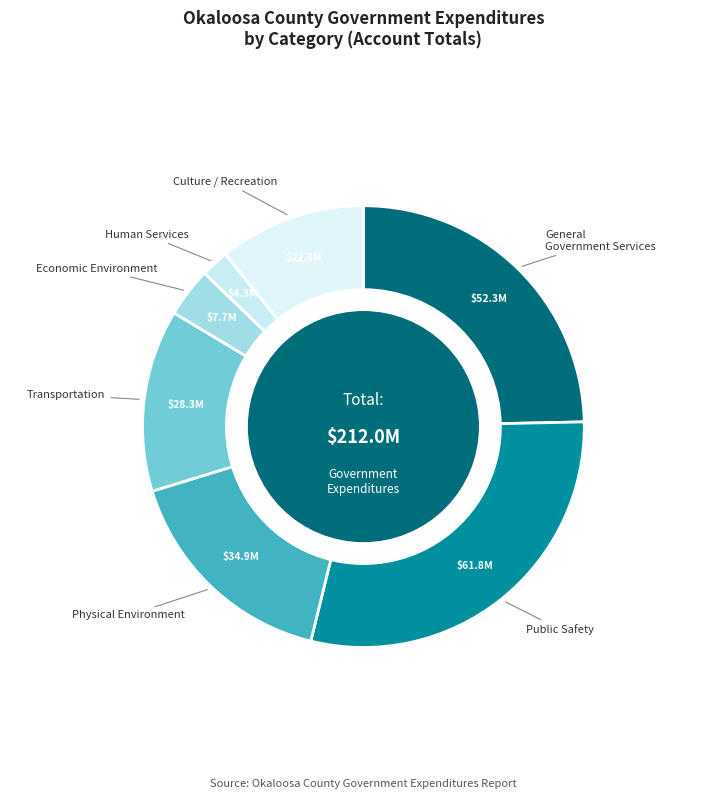

Rank the categories by value from lowest to highest.

Human Services, Economic Environment, Culture / Recreation, Transportation, Physical Environment, General Government Services, Public Safety